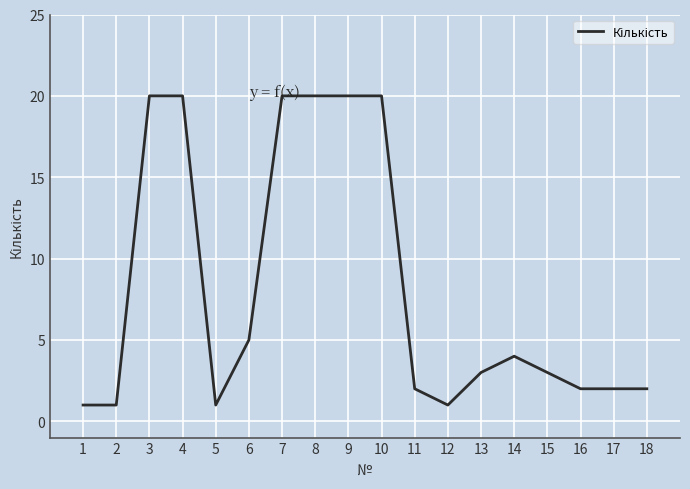

Which has a higher value, 15 or 2?

15